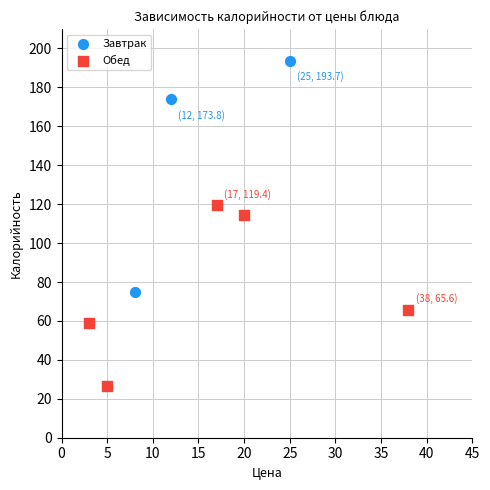

Which series contains the highest Y value?

Завтрак